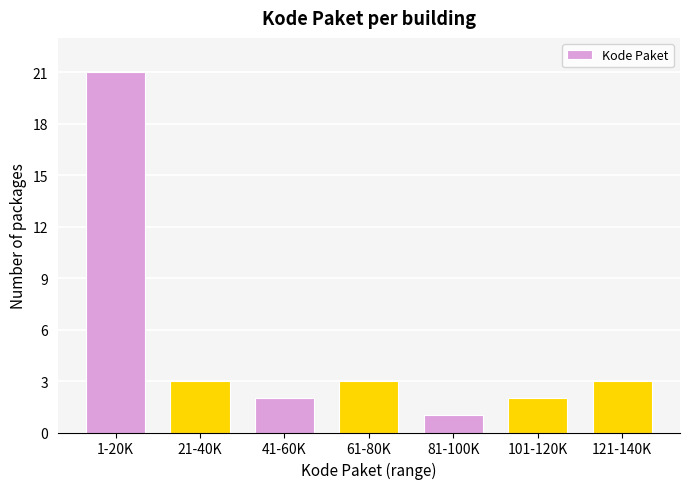

Reading left to right, transcribe all the data shown in this chart.

1-20K=21	21-40K=3	41-60K=2	61-80K=3	81-100K=1	101-120K=2	121-140K=3